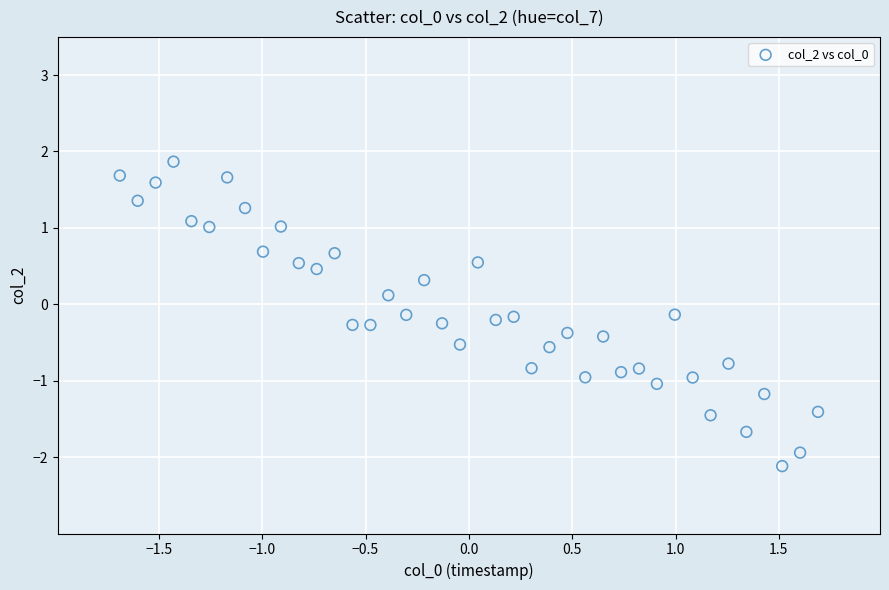

What is the range of Y values (max minus min)?

4.0